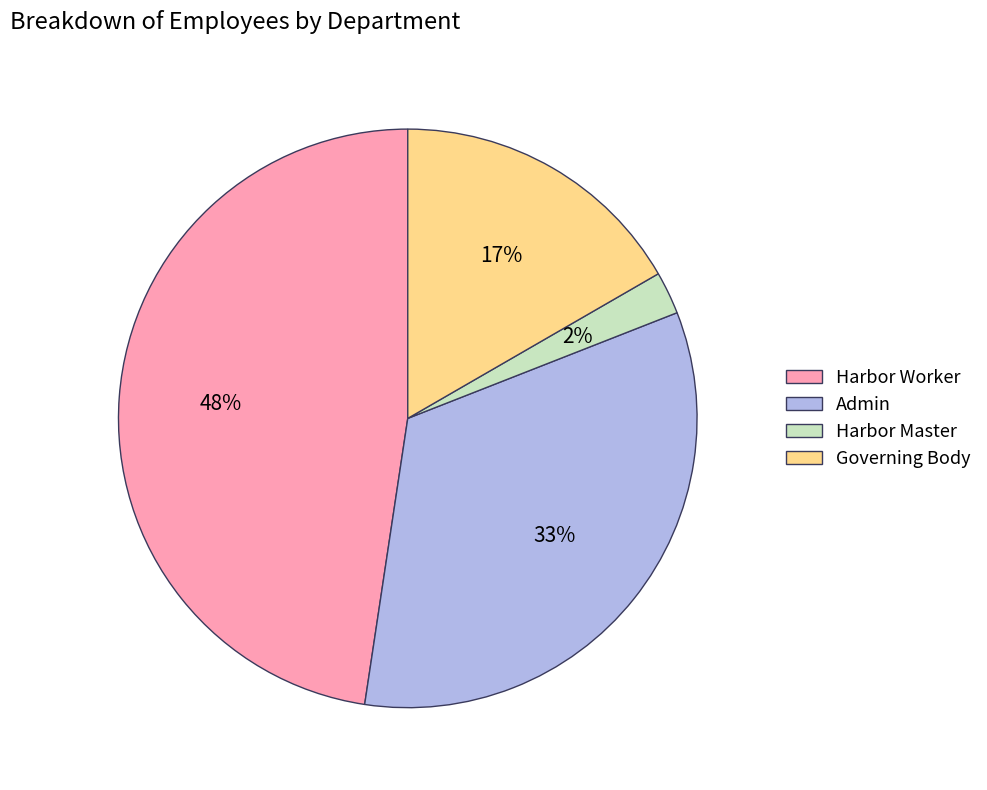

True or false: Admin accounts for 33% of the total.

True